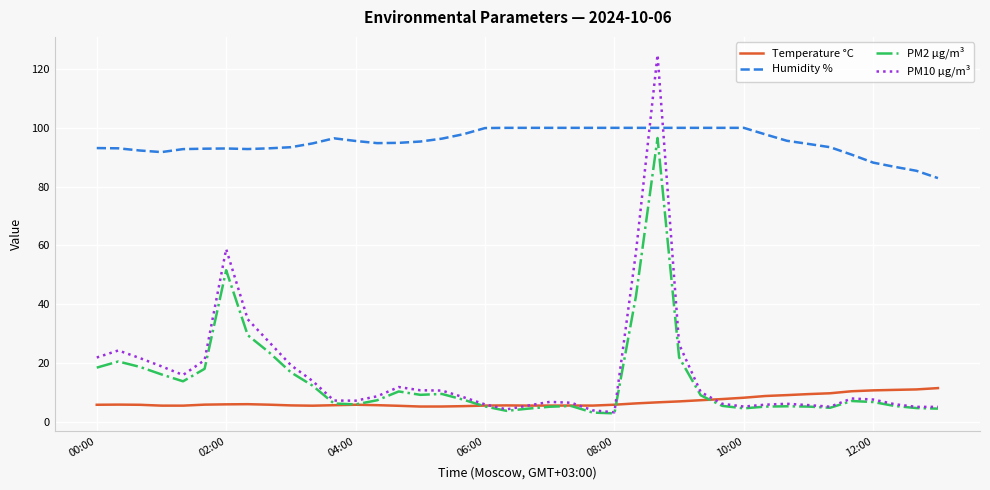

True or false: Humidity % and Temperature °C intersect in this chart.

False